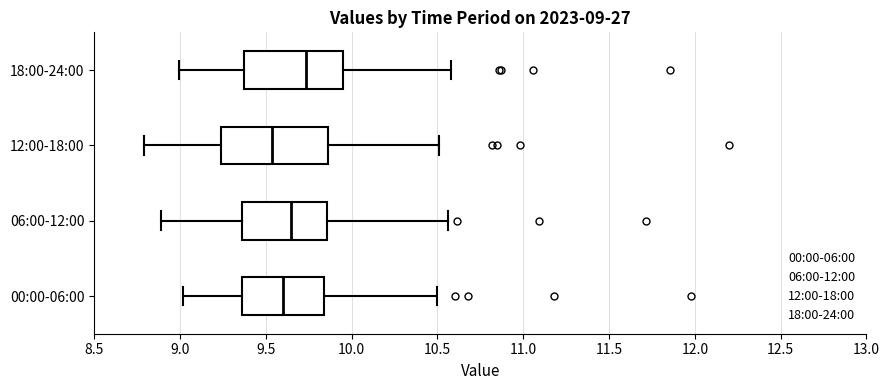

Which box has the furthest to the right median line?

18:00-24:00